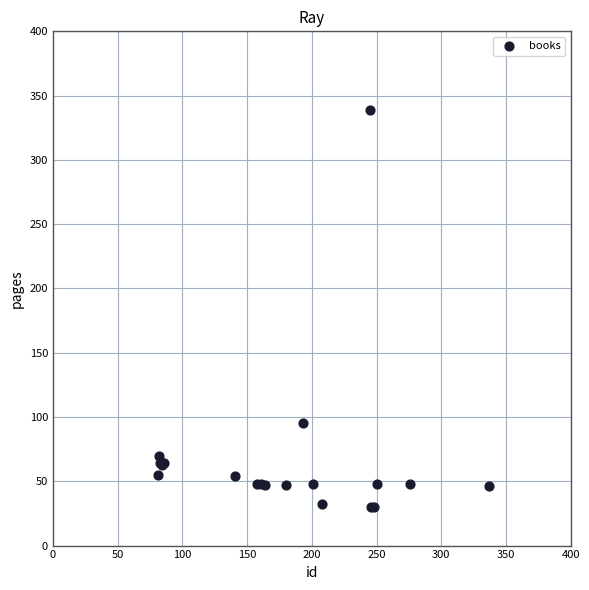

What Y value in the scatter plot is closest to 184?

95